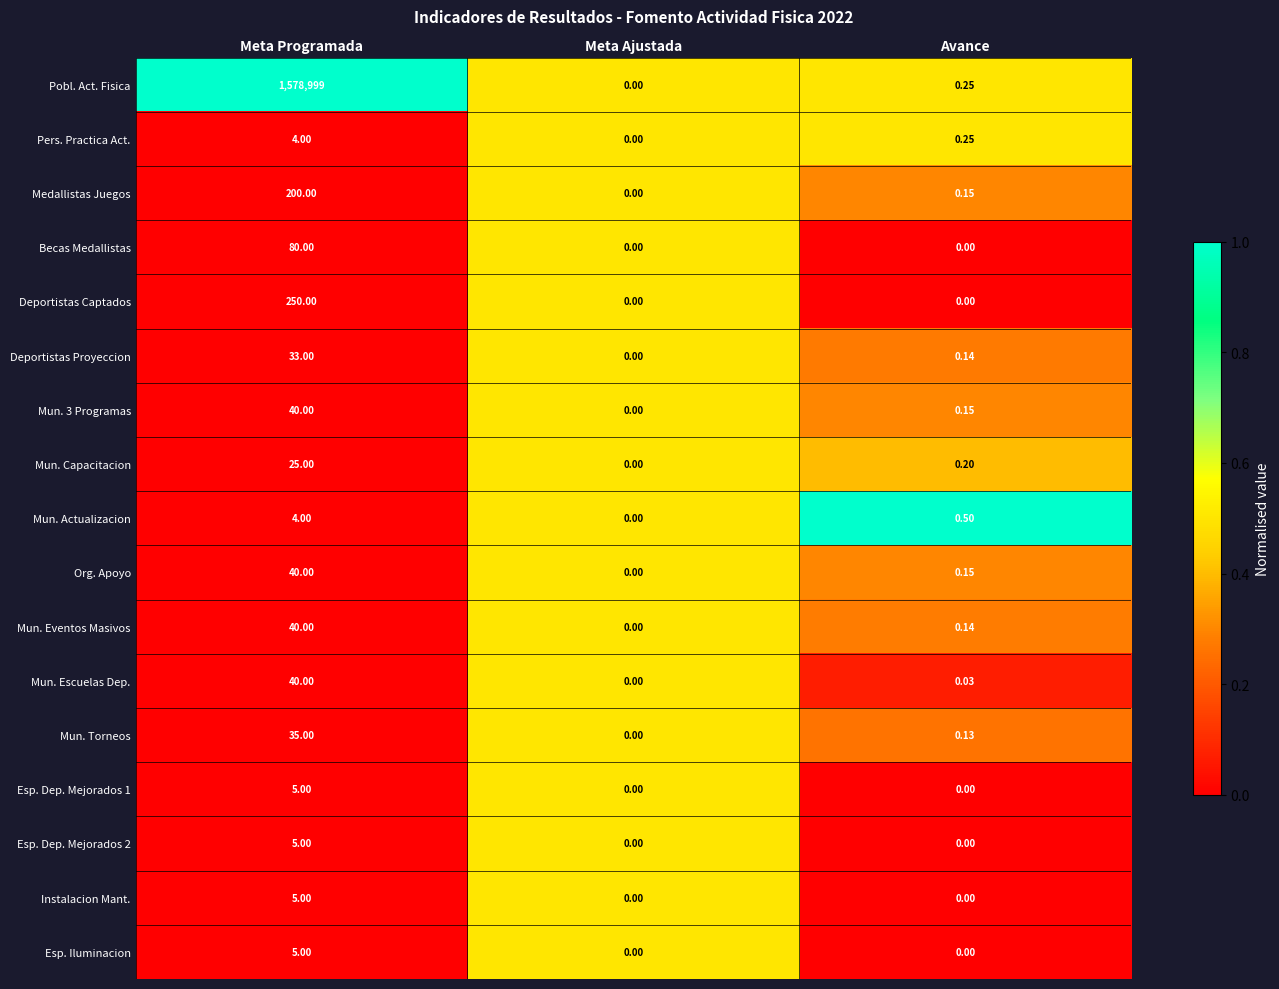

At which label is Pobl. Act. Fisica closest to 789499?

Avance